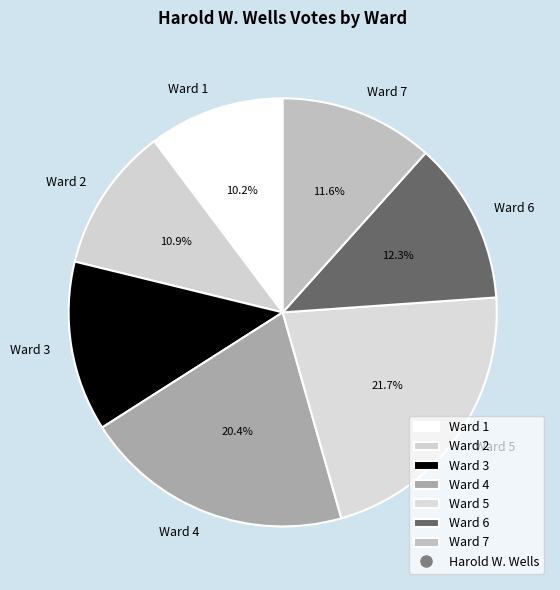

Is Ward 7 the majority of the pie?

No